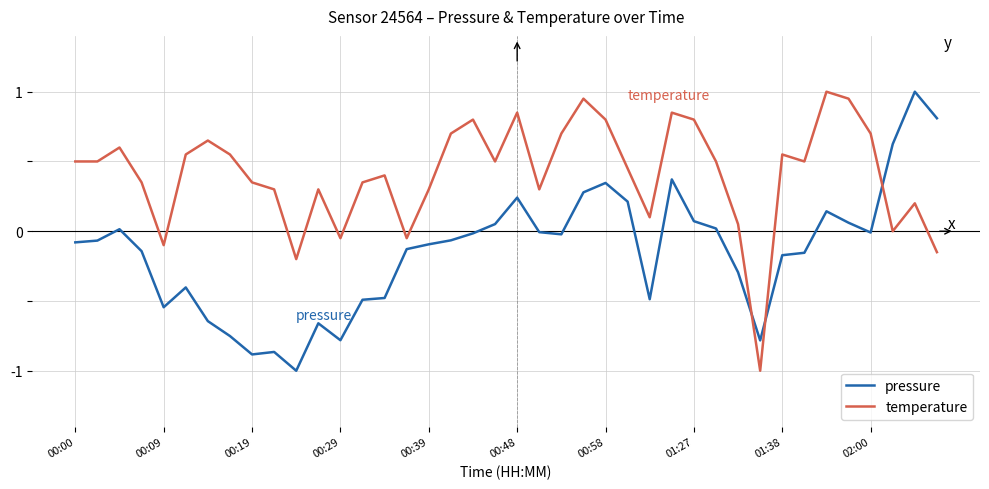

Rank the series by their average value, from highest to lowest.

temperature, pressure